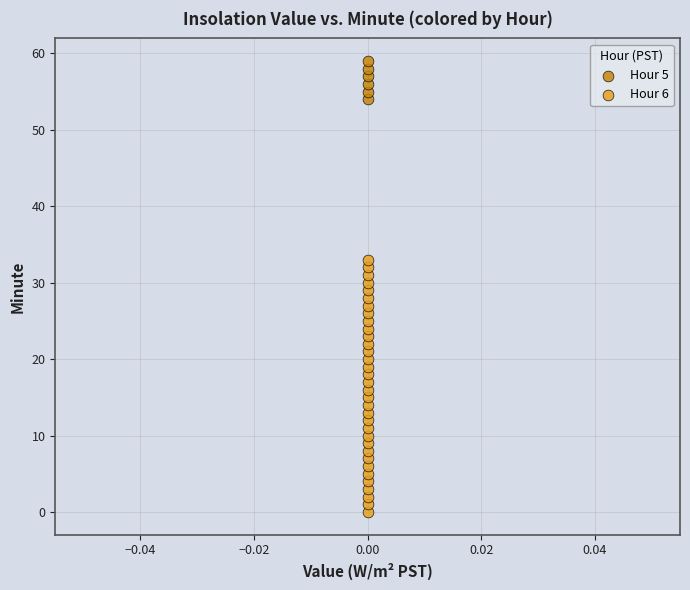

What are all the series names shown in the legend?

Hour 5, Hour 6